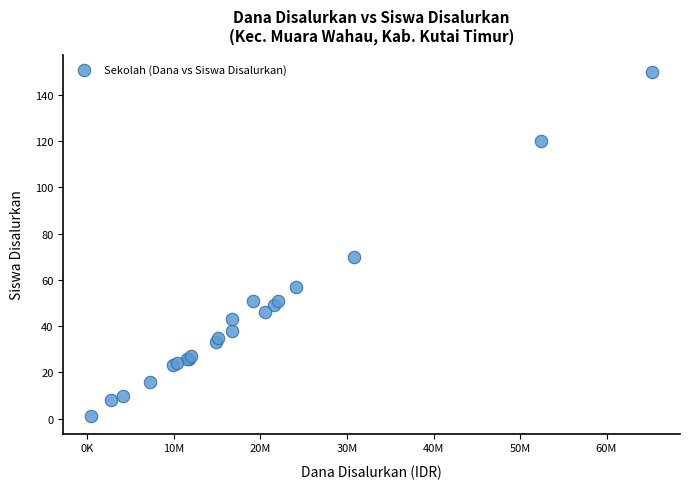

What Y value in the scatter plot is closest to 75?

70